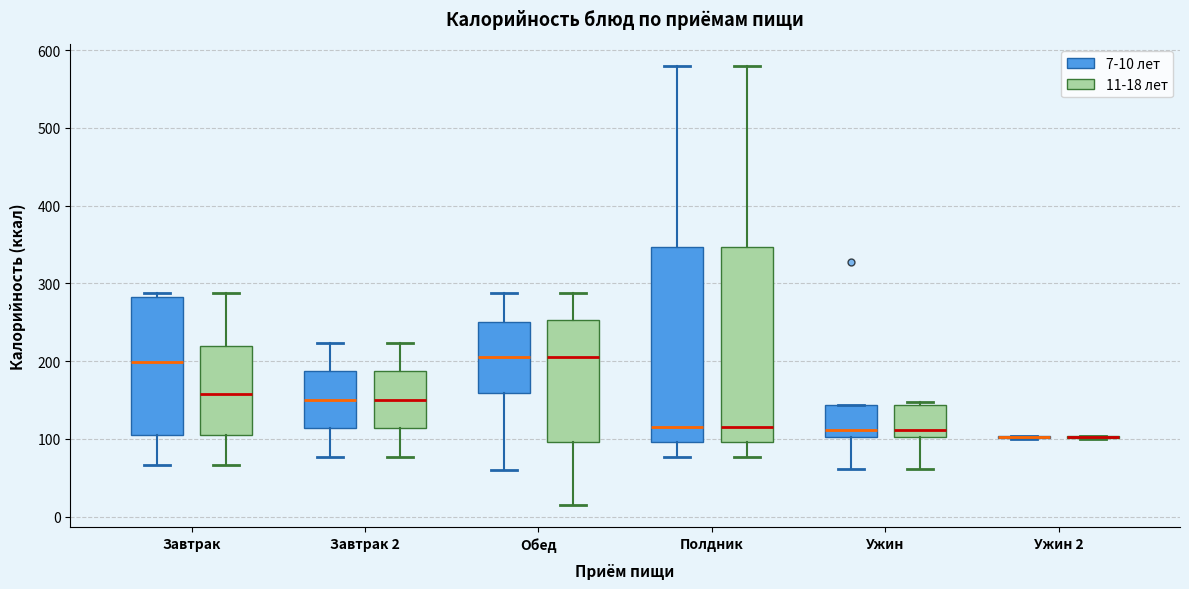

Reading left to right, read every box against the y-axis: the position of its median line, the range the box covers, and the ends of its whiskers. The values are not printed on the chart, so give them approximately, as read against the axis.

Завтрак (7-10 лет): median 200, box 110 to 280, whiskers 70 to 290
Завтрак (11-18 лет): median 160, box 110 to 220, whiskers 70 to 290
Завтрак 2 (7-10 лет): median 150, box 110 to 190, whiskers 80 to 220
Завтрак 2 (11-18 лет): median 150, box 110 to 190, whiskers 80 to 220
Обед (7-10 лет): median 210, box 160 to 250, whiskers 60 to 290
Обед (11-18 лет): median 210, box 100 to 250, whiskers 10 to 290
Полдник (7-10 лет): median 110, box 100 to 350, whiskers 80 to 580
Полдник (11-18 лет): median 110, box 100 to 350, whiskers 80 to 580
Ужин (7-10 лет): median 110, box 100 to 140, whiskers 60 to 140
Ужин (11-18 лет): median 110, box 100 to 140, whiskers 60 to 150
Ужин 2 (7-10 лет): box collapsed to a line at 100, whiskers 100 to 100
Ужин 2 (11-18 лет): box collapsed to a line at 100, whiskers 100 to 100